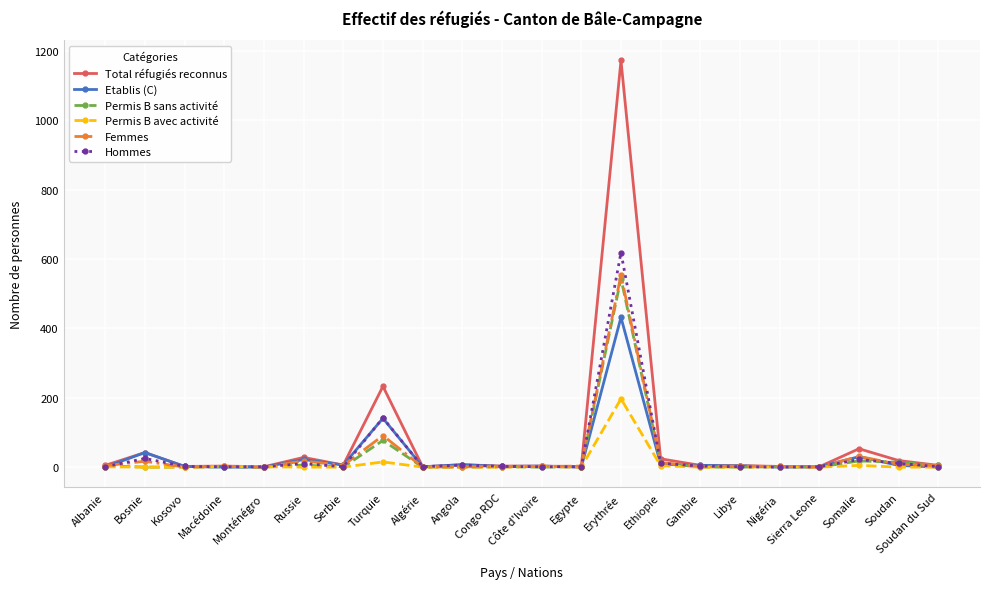

True or false: Femmes has a value of 1 at Congo RDC.

True